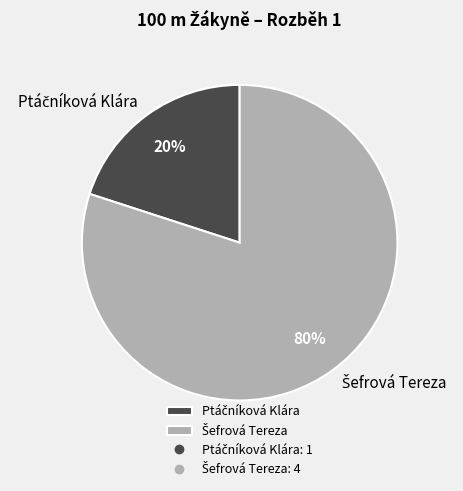

Is there any slice that represents more than half of the pie?

Yes